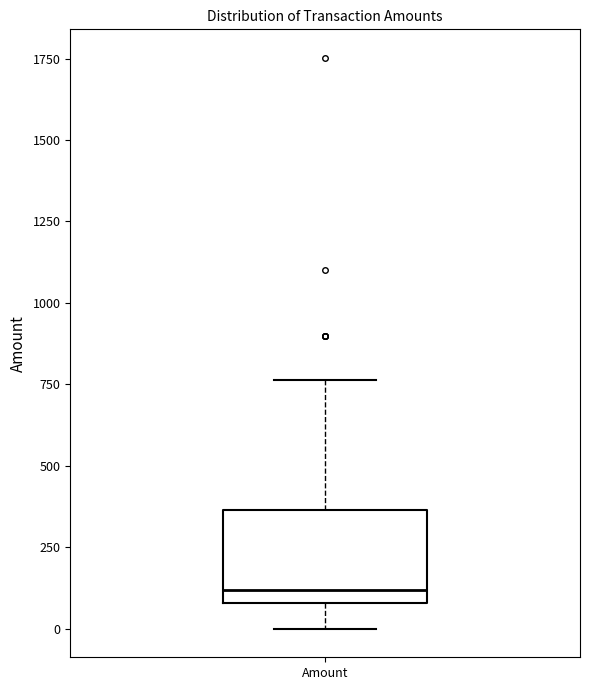

Transcribe this box plot: give where the median line is, the range the box spans, and where the two whiskers end, as read against the y-axis. The values are not printed on the chart, so give them approximately, as read against the axis.

median 100 (just above the box's lower edge), box 100 to 350, whiskers 0 to 750